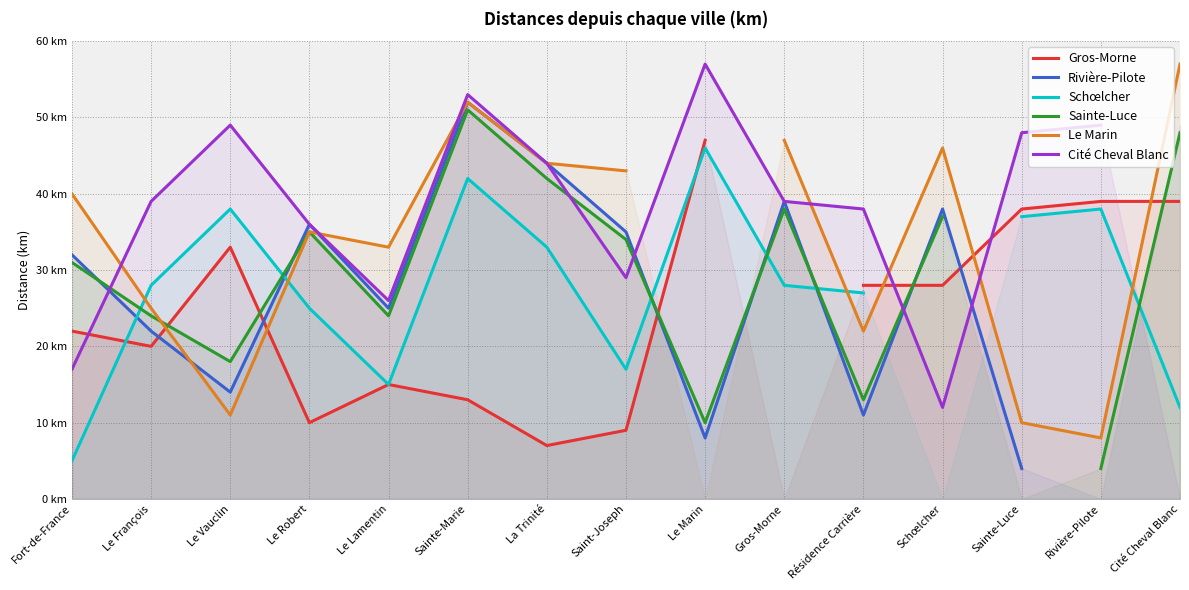

Which series has the widest spread of values?

Le Marin